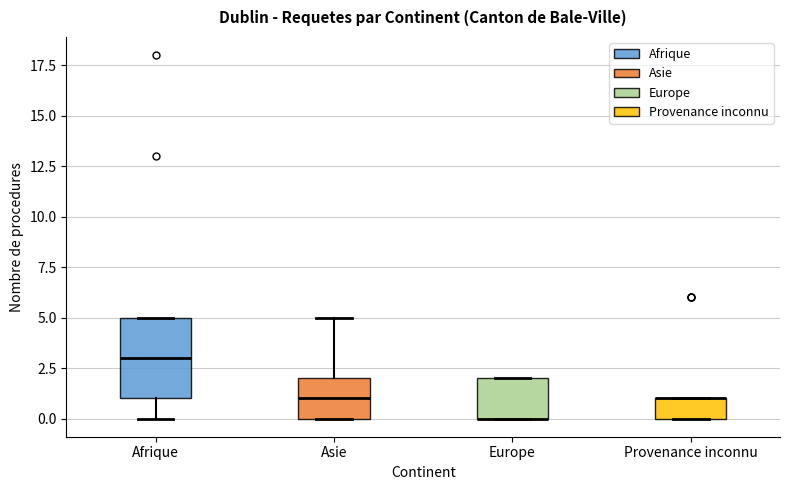

Where is the lower edge of the box for Europe on the y-axis? The values are not printed on the chart, so give them approximately, as read against the axis.

0